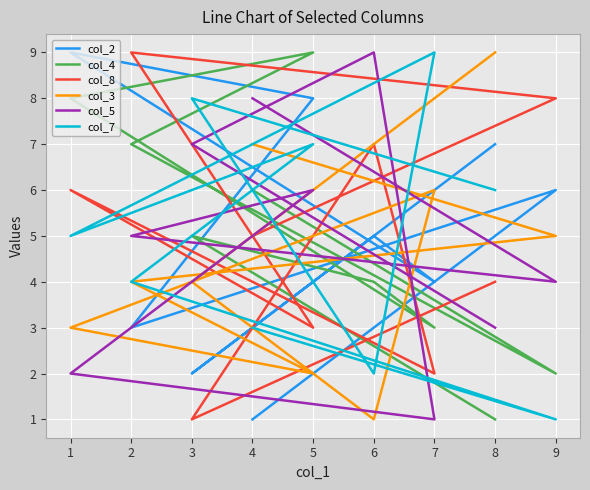

Where is the first local maximum for col_8?

2